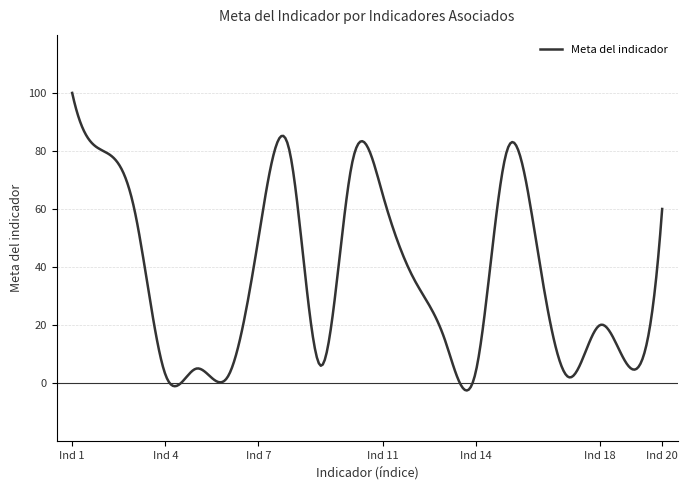

What is the difference between the maximum and second lowest values?

102.4